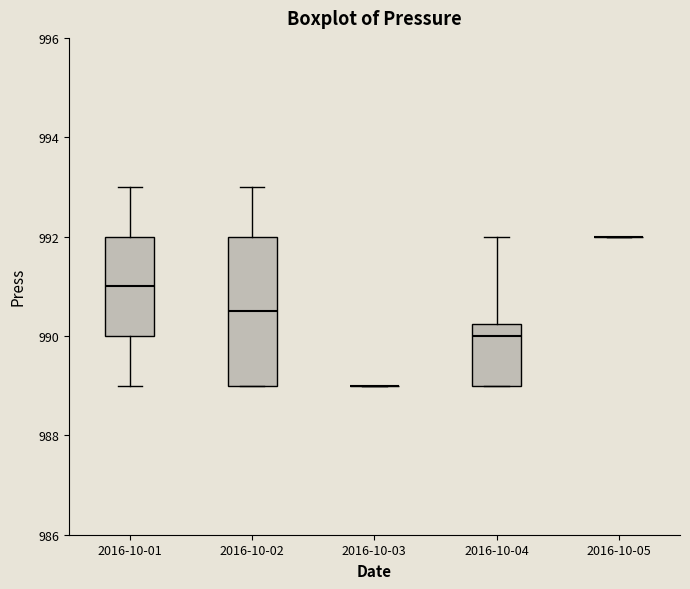

Reading left to right, read every box against the y-axis: the position of its median line, the range the box covers, and the ends of its whiskers. The values are not printed on the chart, so give them approximately, as read against the axis.

2016-10-01: median 991.0, box 990.0 to 992.0, whiskers 989.0 to 993.0
2016-10-02: median 990.6, box 989.0 to 992.0, whiskers 989.0 to 993.0
2016-10-03: box collapsed to a line at 989.0, whiskers 989.0 to 989.0
2016-10-04: median 990.0, box 989.0 to 990.2, whiskers 989.0 to 992.0
2016-10-05: box collapsed to a line at 992.0, whiskers 992.0 to 992.0